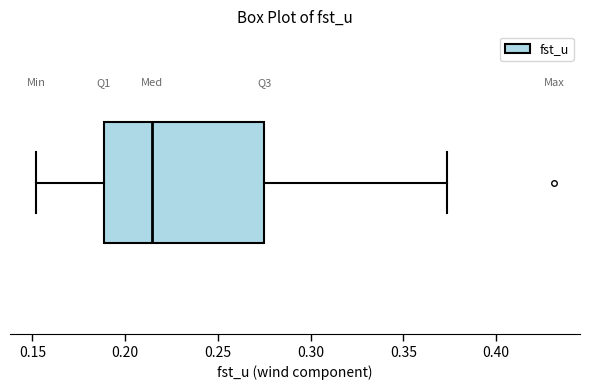

Transcribe this box plot: give where the median line is, the range the box spans, and where the two whiskers end, as read against the x-axis. The values are not printed on the chart, so give them approximately, as read against the axis.

median 0.215, box 0.190 to 0.275, whiskers 0.150 to 0.375